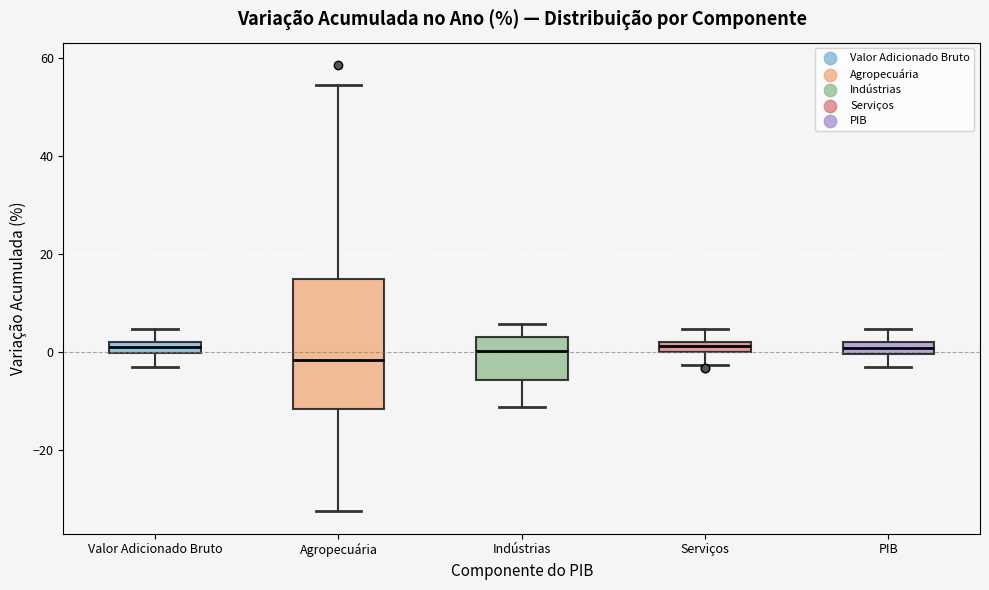

Where does the median line of the box for Indústrias sit on the y-axis? The values are not printed on the chart, so give them approximately, as read against the axis.

0